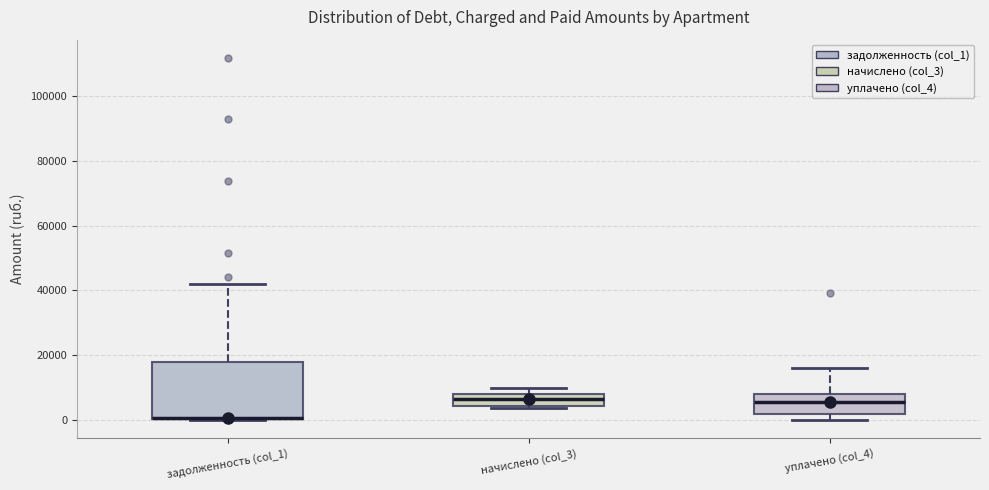

Where is the lower edge of the box for задолженность (col_1) on the y-axis? The values are not printed on the chart, so give them approximately, as read against the axis.

0